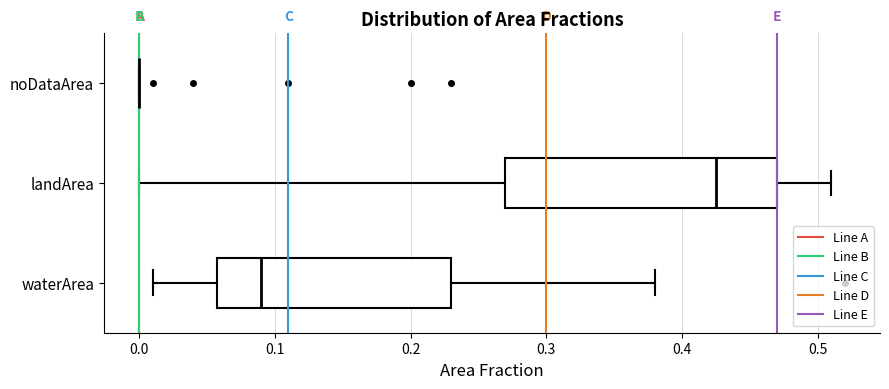

Where is the left edge of the box for waterArea on the x-axis? The values are not printed on the chart, so give them approximately, as read against the axis.

0.06